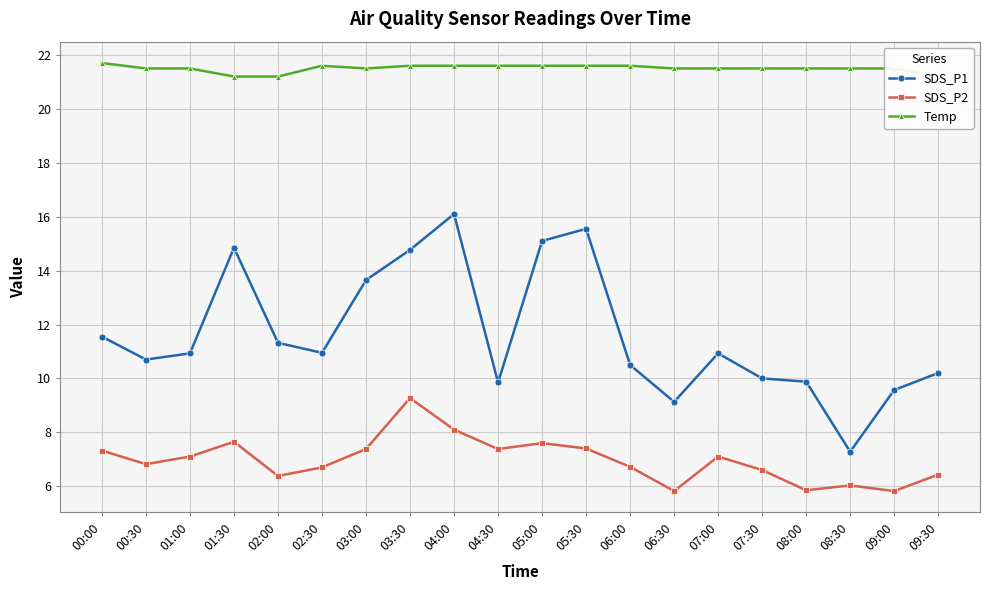

At how many categories does at least one series exceed 9?

20